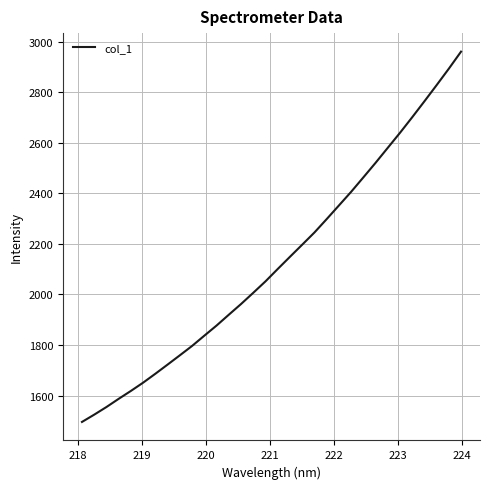

What is the sum of all values?

68157.0